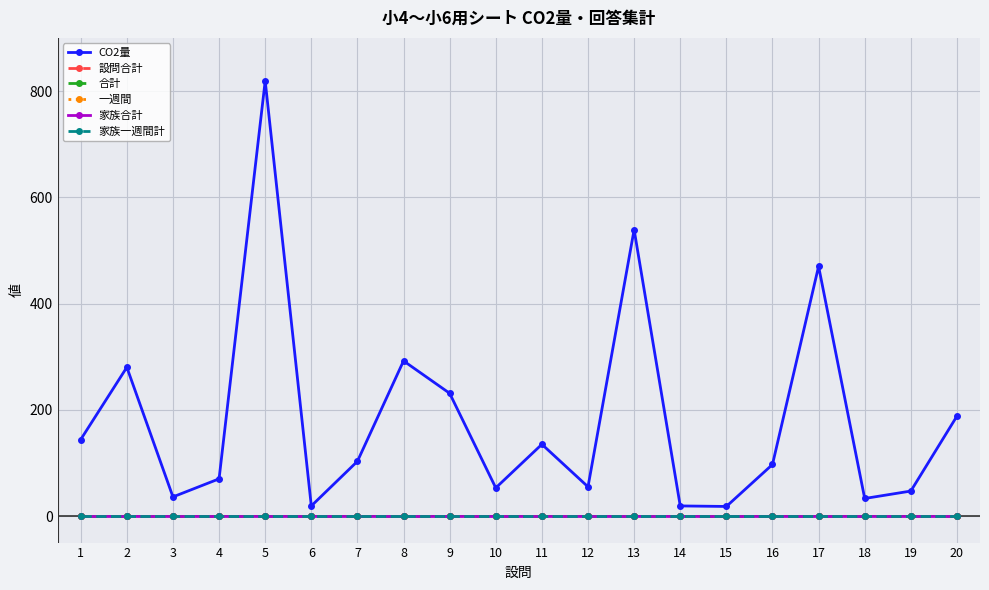

Is this an area chart (filled region under the line)?

No